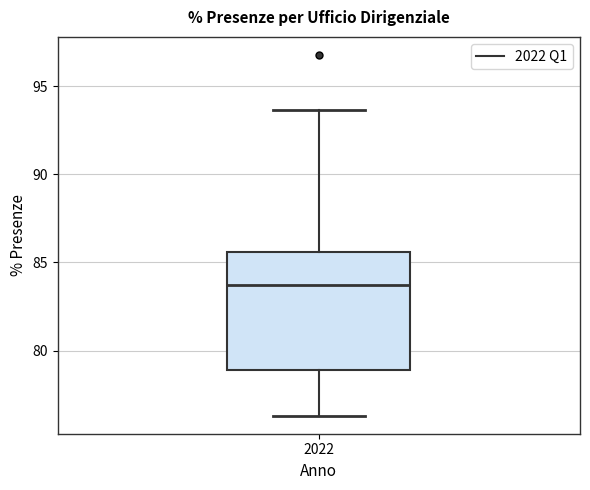

Read this box plot against the y-axis: the position of the median line, the range covered by the box, and the ends of both whiskers. The values are not printed on the chart, so give them approximately, as read against the axis.

median 83.5, box 79.0 to 85.5, whiskers 76.5 to 93.5